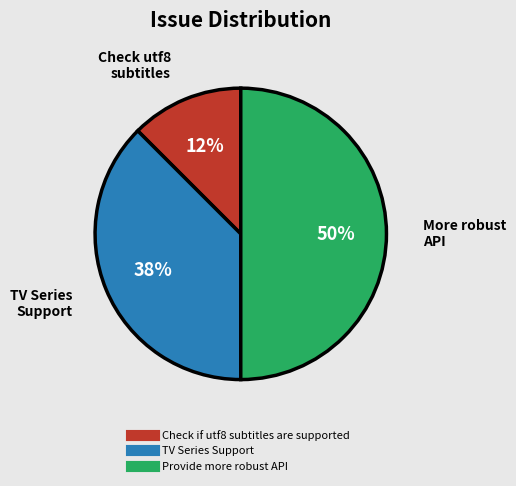

To the nearest percent, what percentage of the pie is Provide more robust API?

50%